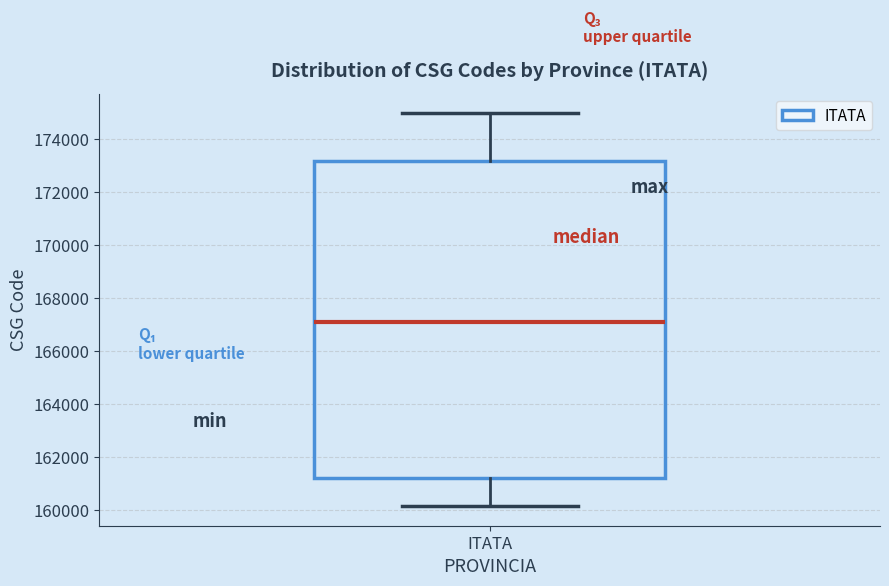

Read this box plot against the y-axis: the position of the median line, the range covered by the box, and the ends of both whiskers. The values are not printed on the chart, so give them approximately, as read against the axis.

median 167200, box 161200 to 173200, whiskers 160200 to 175000